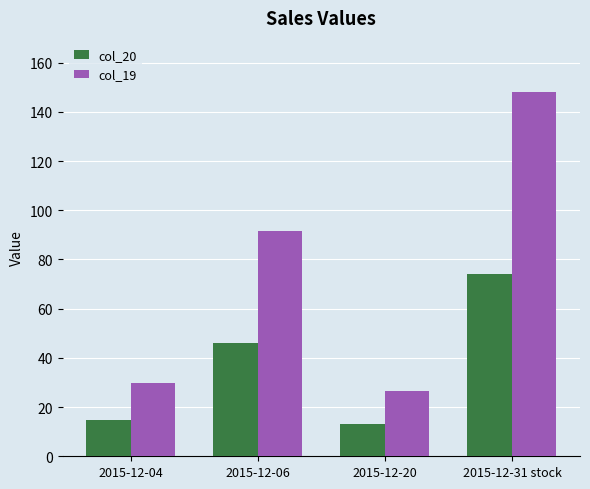

List the series in order of their peak value, lowest first.

col_20, col_19